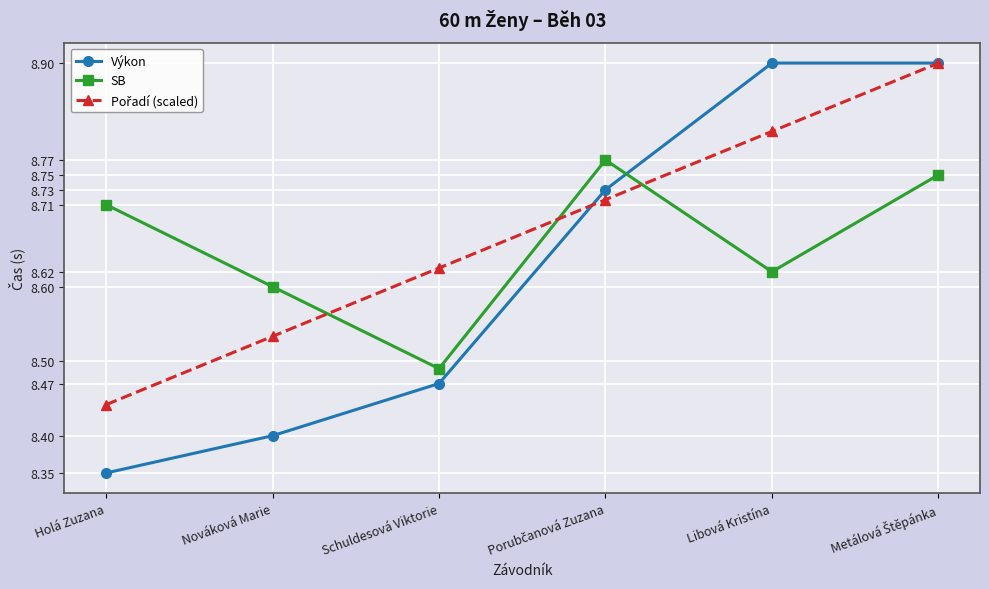

True or false: Výkon and SB cross at least once.

True